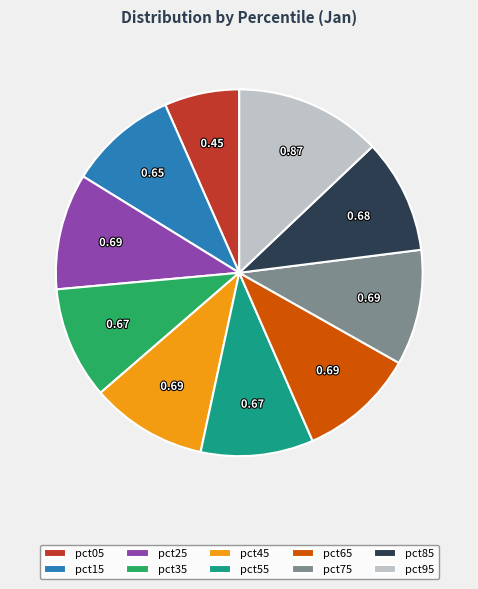

The pct55 slice represents 1% of the pie. True or false?

False